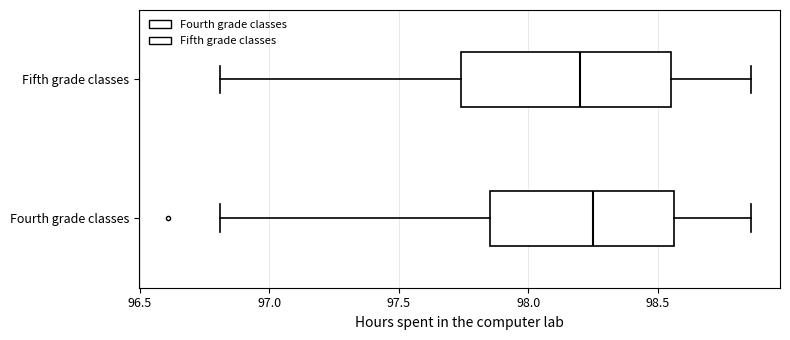

Where is the right edge of the box for Fifth grade classes on the x-axis? The values are not printed on the chart, so give them approximately, as read against the axis.

98.55